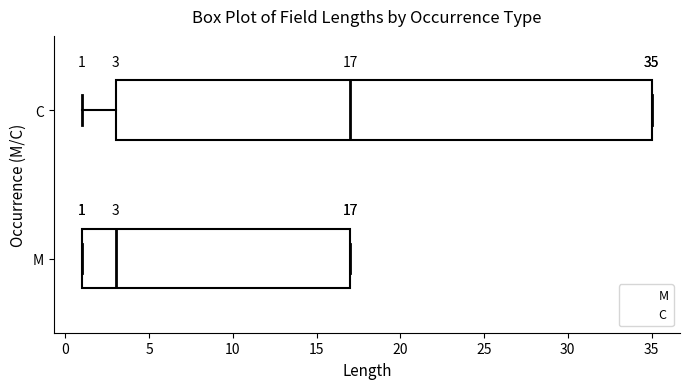

Which box is the widest, from its left edge to its right edge?

C